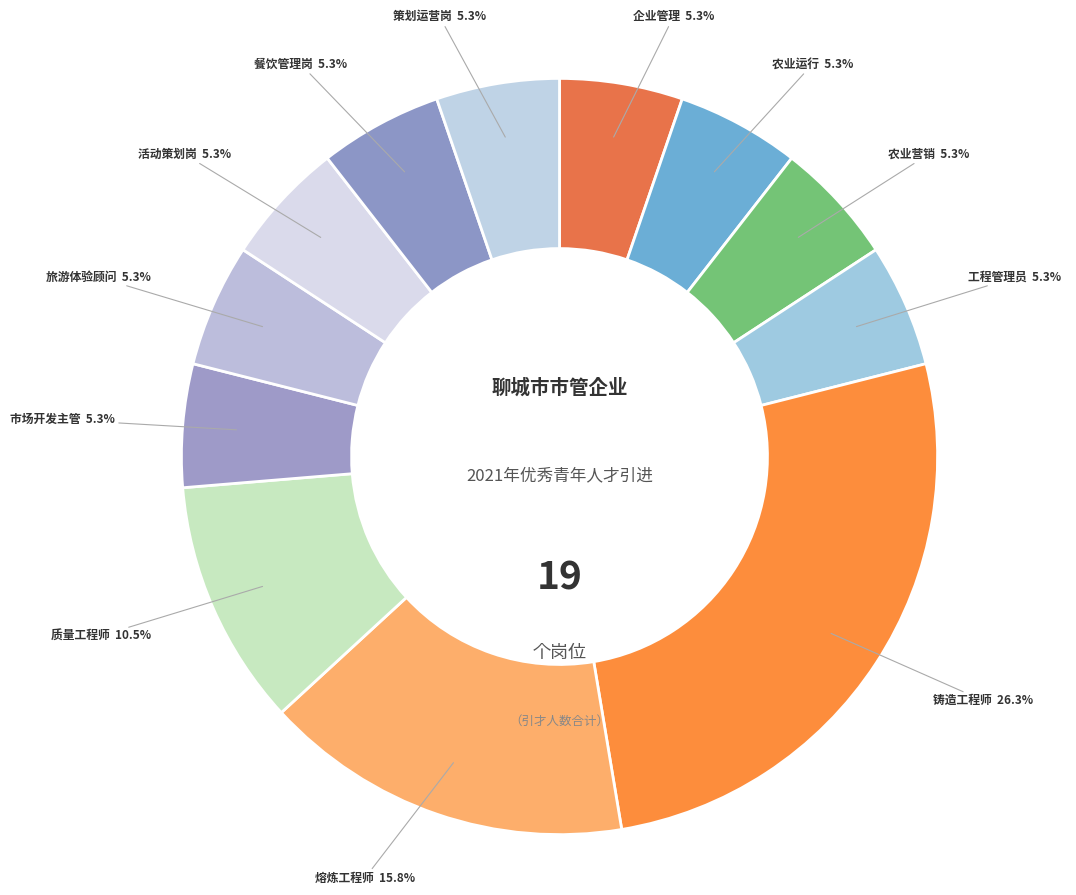

To the nearest percent, what is the average slice percentage?

8%